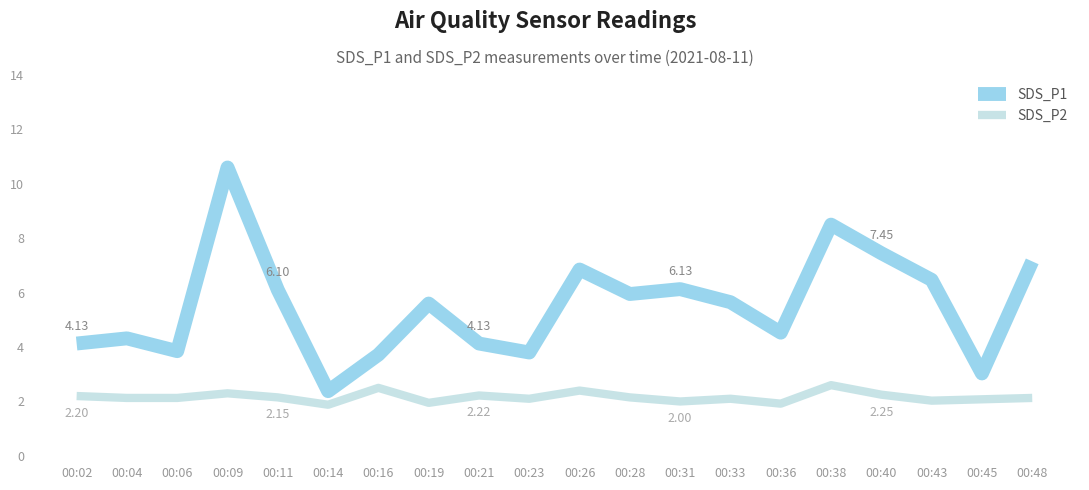

Is the value of SDS_P1 at 00:26 greater than the value of SDS_P2 at 00:11?

Yes